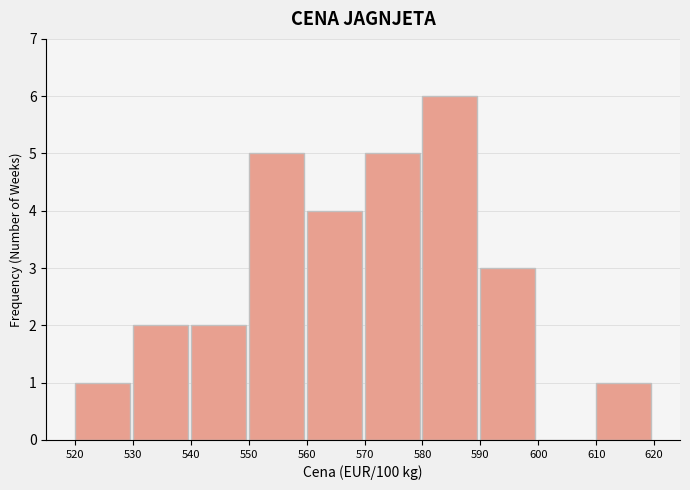

Reading left to right, list every bar in this chart as the range it spans on the x-axis followed by its height. The values are not printed on the chart, so give them approximately, as read against the axis.

520 to 530: 1
530 to 540: 2
540 to 550: 2
550 to 560: 5
560 to 570: 4
570 to 580: 5
580 to 590: 6
590 to 600: 3
600 to 610: 0
610 to 620: 1